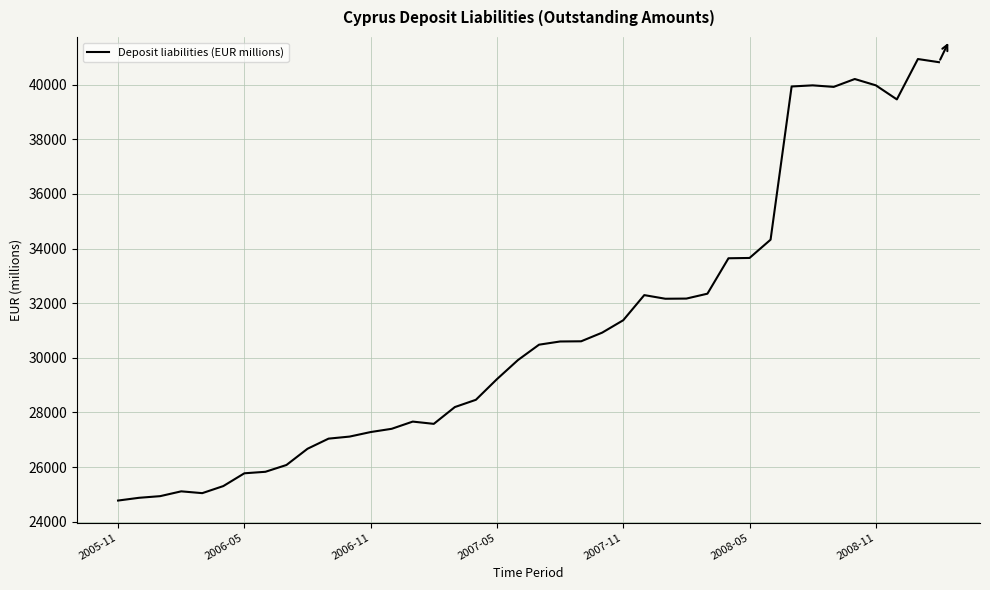

What is the minimum value shown in the chart?

24773